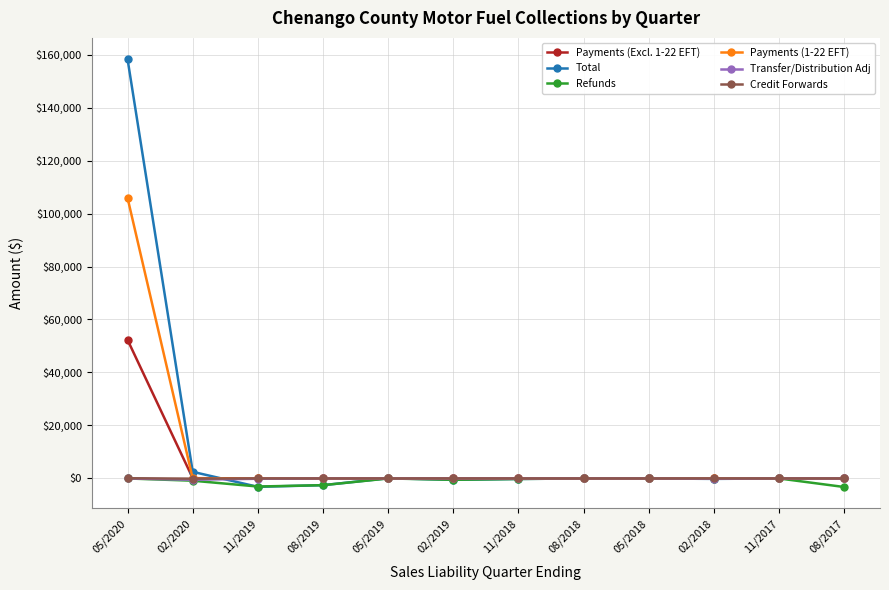

Which series has the widest spread of values?

Total